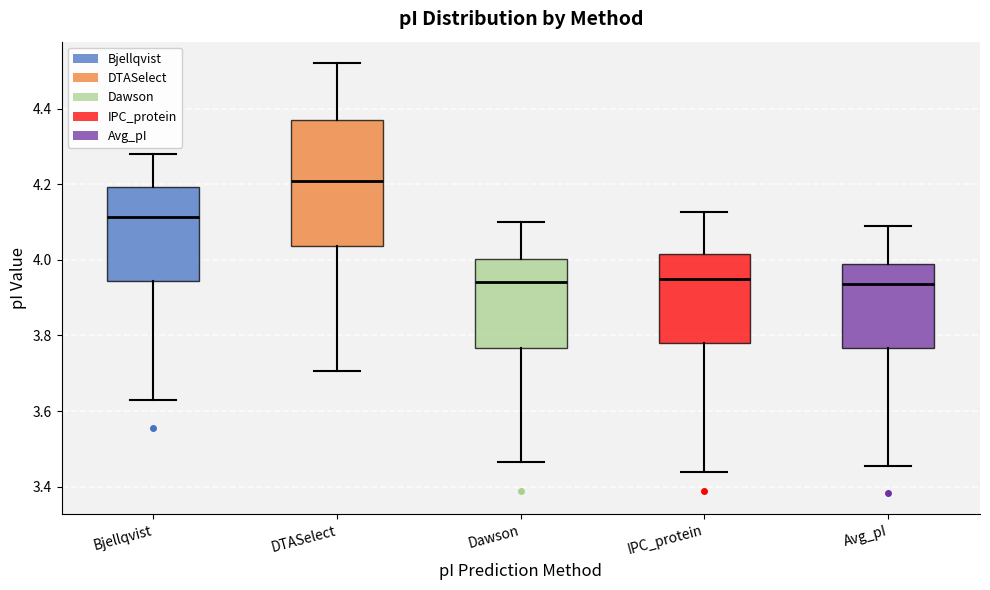

Reading left to right, transcribe this box plot: for each box, give where its median line is, the range the box spans, and where its two whiskers end, as read against the y-axis. The values are not printed on the chart, so give them approximately, as read against the axis.

Bjellqvist: median 4.12, box 3.94 to 4.20, whiskers 3.64 to 4.28
DTASelect: median 4.20, box 4.04 to 4.38, whiskers 3.70 to 4.52
Dawson: median 3.94, box 3.76 to 4.00, whiskers 3.46 to 4.10
IPC_protein: median 3.94, box 3.78 to 4.02, whiskers 3.44 to 4.12
Avg_pI: median 3.94, box 3.76 to 3.98, whiskers 3.46 to 4.08